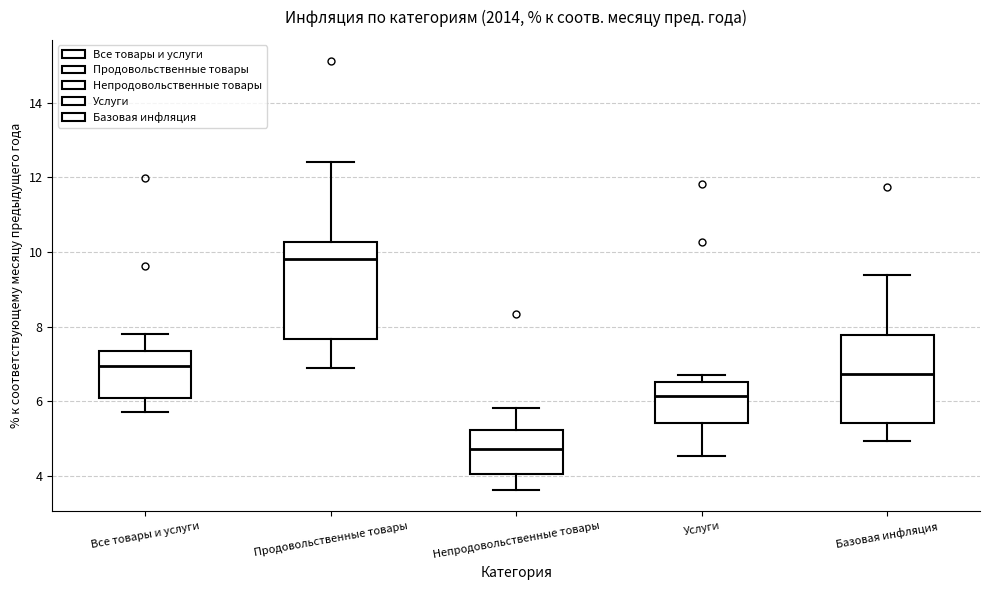

Which box's median line is the lowest?

Непродовольственные товары